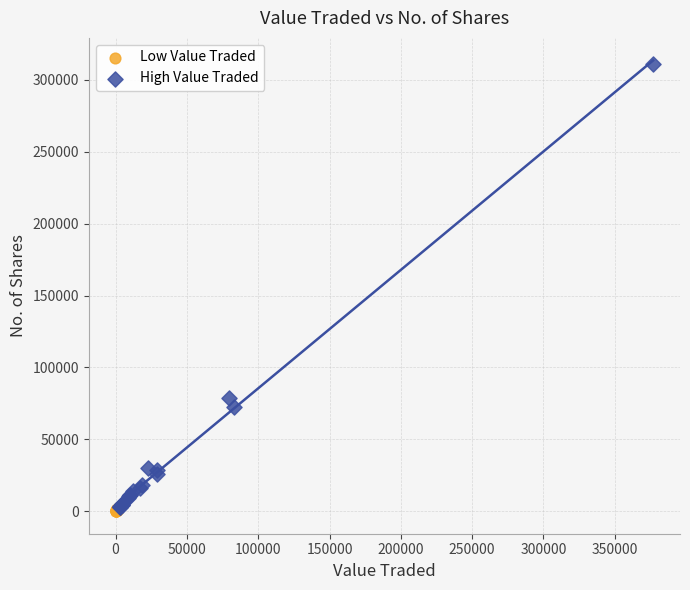

Which series contains the highest Y value?

High Value Traded